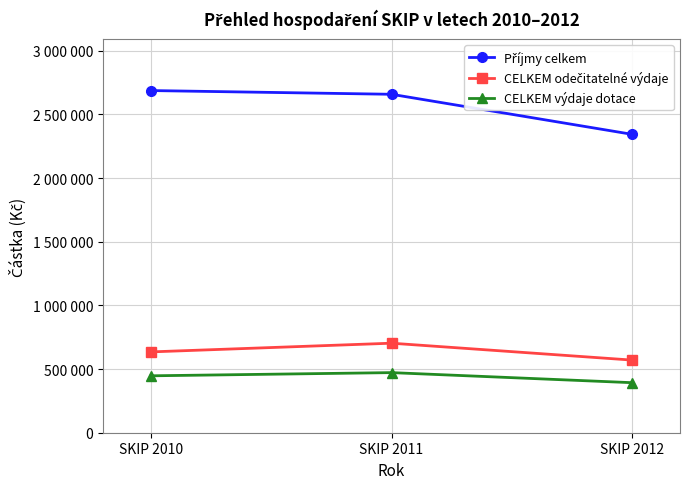

Which series has the largest total across all categories?

Příjmy celkem